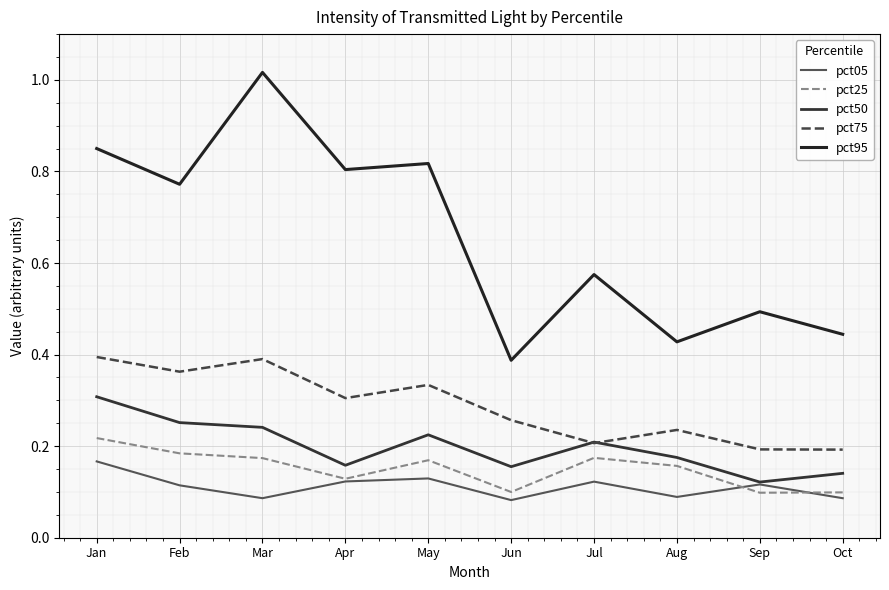

At Jun, list the series in order from smallest to largest.

pct05, pct25, pct50, pct75, pct95